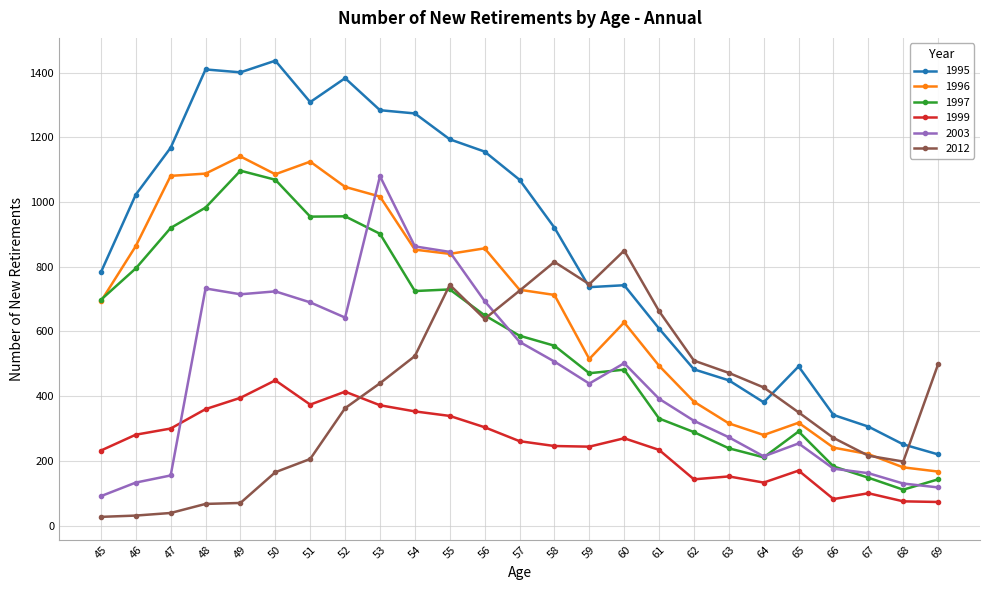

What is the maximum value for 2003?

1080